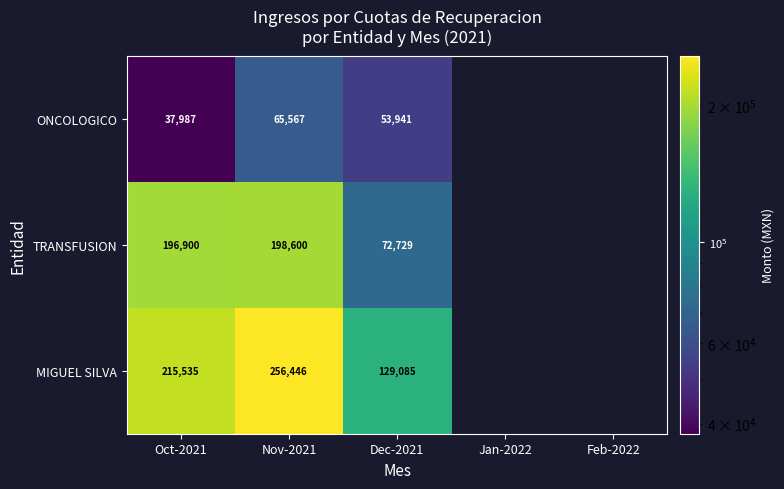

What is the sum of the MIGUEL SILVA values at Oct-2021 and Dec-2021?

344620